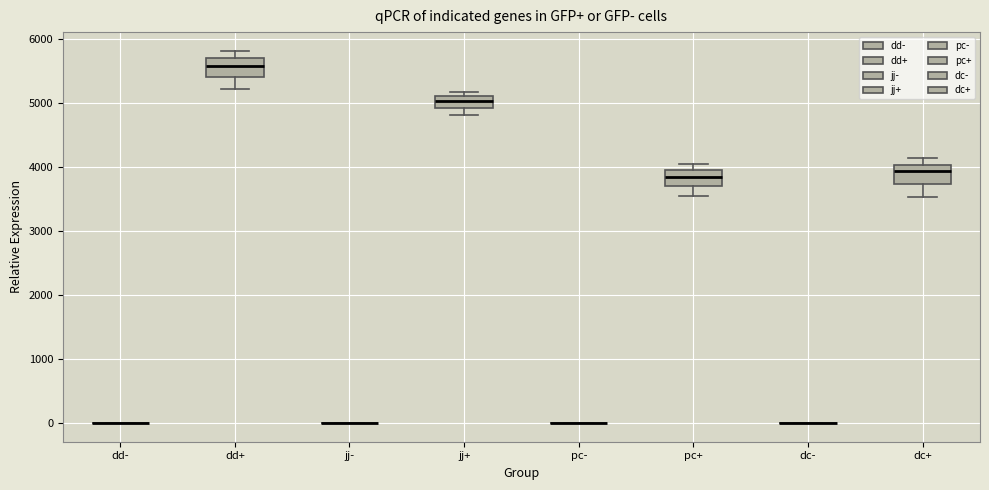

Reading left to right, transcribe this box plot: for each box, give where its median line is, the range the box spans, and where its two whiskers end, as read against the y-axis. The values are not printed on the chart, so give them approximately, as read against the axis.

dd-: box collapsed to a line at 0, whiskers 0 to 0
dd+: median 5600, box 5400 to 5700, whiskers 5200 to 5800
jj-: box collapsed to a line at 0, whiskers 0 to 0
jj+: median 5000, box 4900 to 5100, whiskers 4800 to 5200
pc-: box collapsed to a line at 0, whiskers 0 to 0
pc+: median 3900, box 3700 to 4000, whiskers 3600 to 4100
dc-: box collapsed to a line at 0, whiskers 0 to 0
dc+: median 3900, box 3700 to 4000, whiskers 3500 to 4100